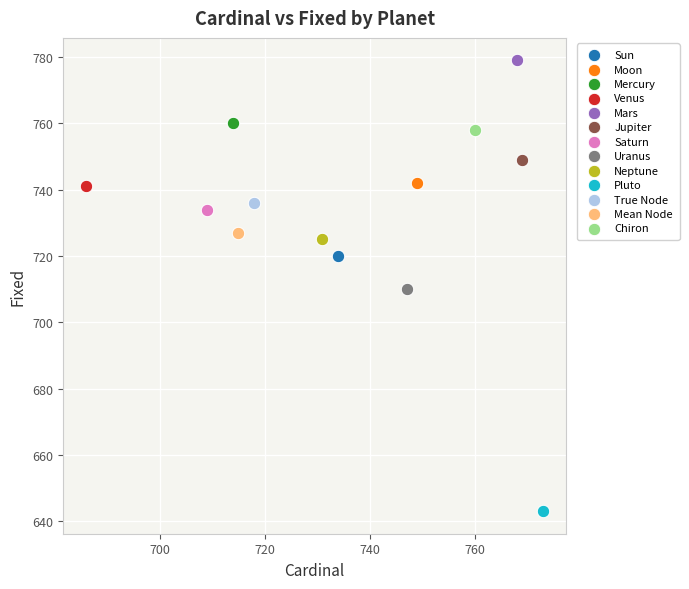

Which series reaches the maximum Y coordinate?

Mars